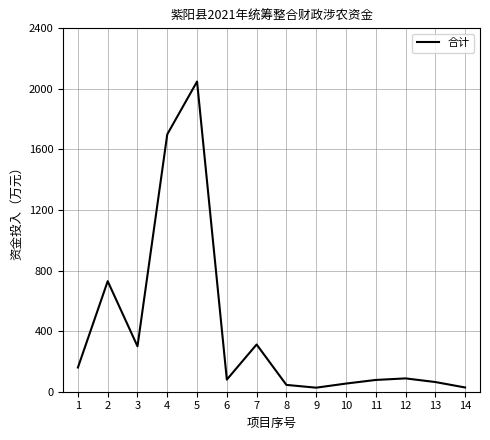

The value at 6 is 80.0. True or false?

True